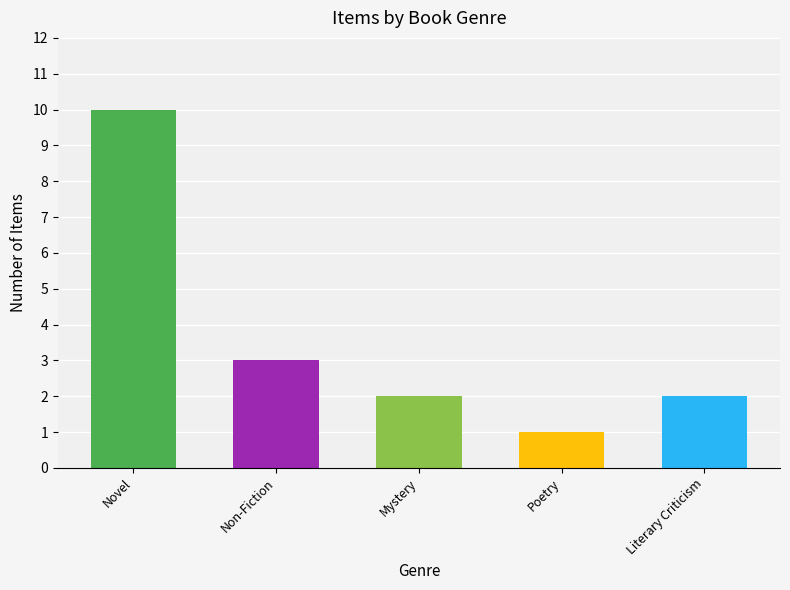

What is the sum of all values?

18